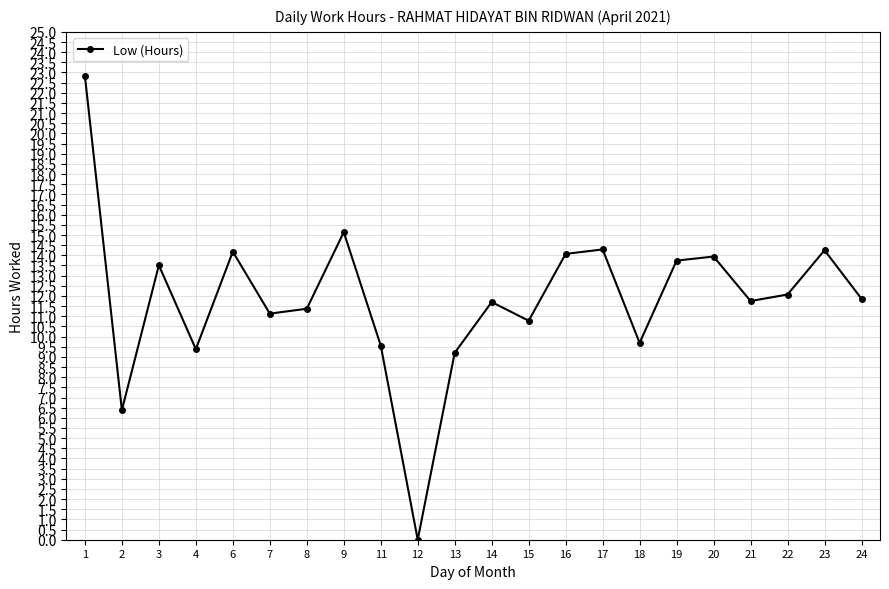

What is the difference between the values at 3 and 6?

0.7